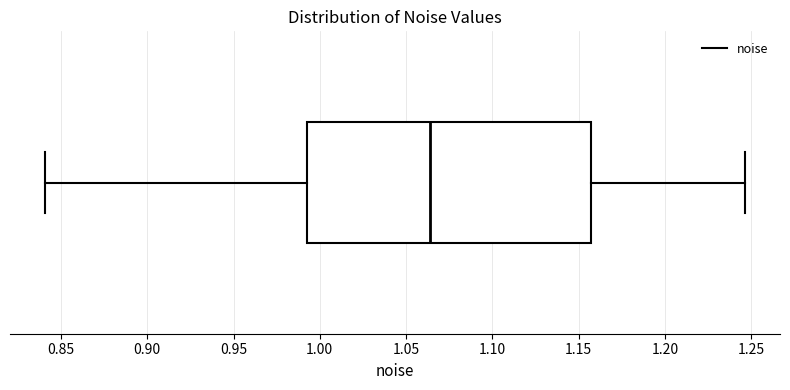

Read this box plot against the x-axis: the position of the median line, the range covered by the box, and the ends of both whiskers. The values are not printed on the chart, so give them approximately, as read against the axis.

median 1.065, box 0.995 to 1.155, whiskers 0.840 to 1.245